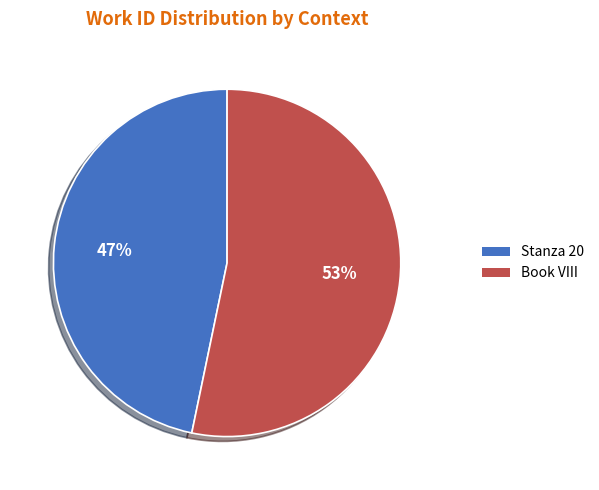

True or false: Stanza 20 accounts for 47% of the total.

True